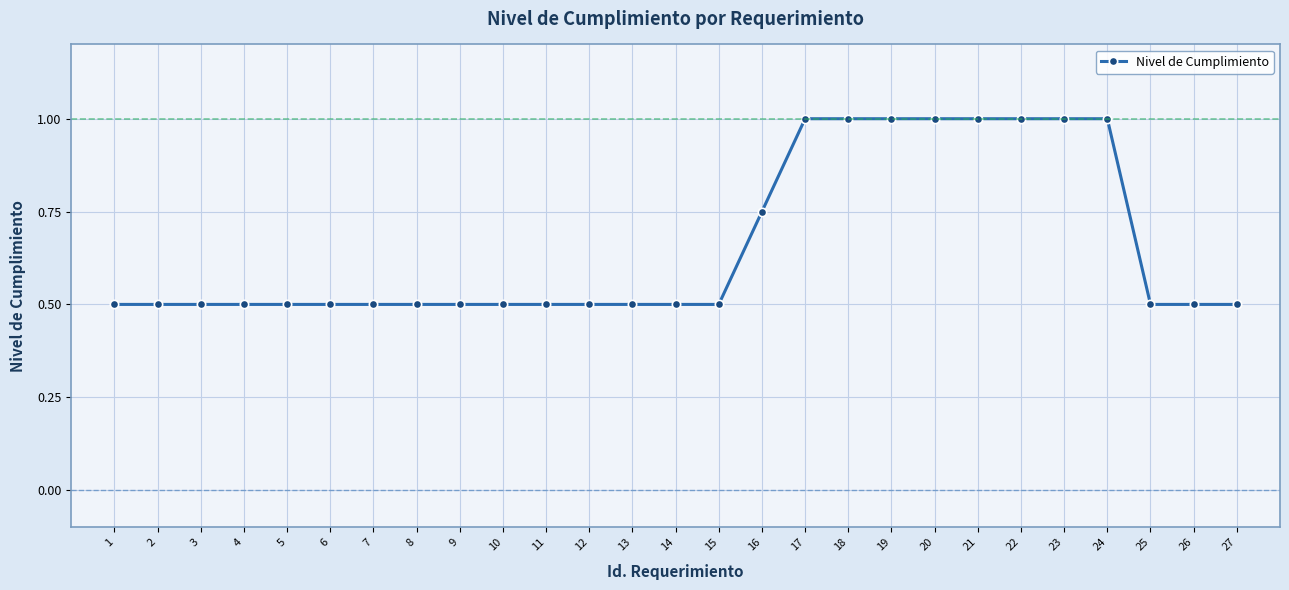

What is the change in value from 5 to 24?

+0.5